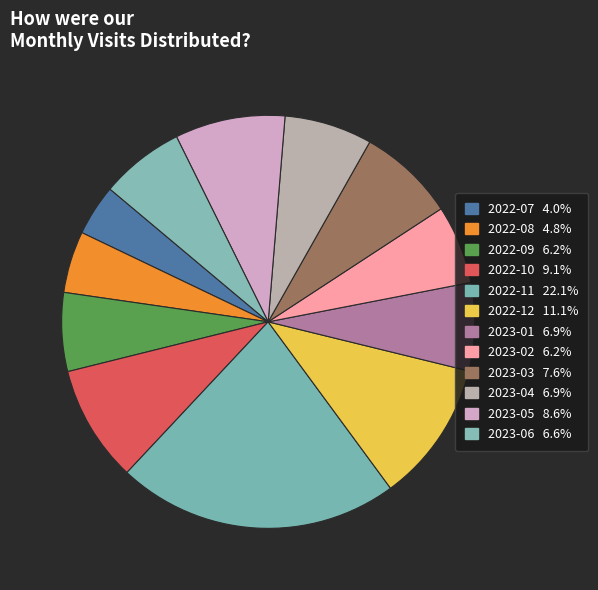

Is it true that 2022-09 is 1% of the pie?

False